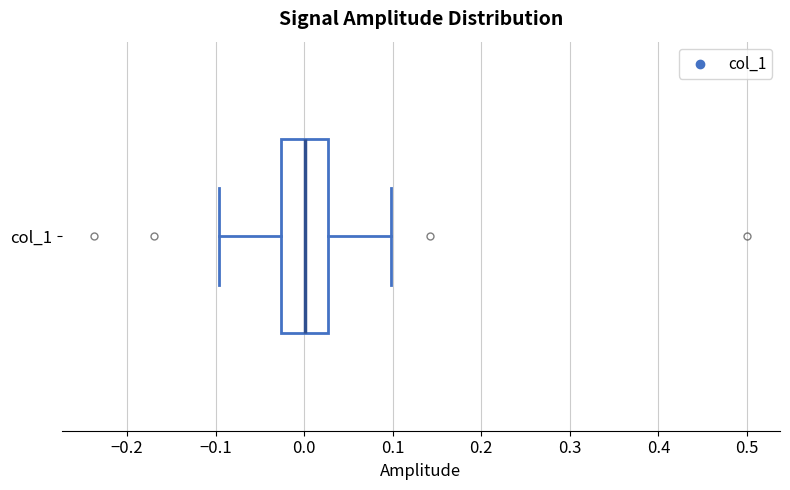

Where does the median line of the box for col_1 sit on the x-axis? The values are not printed on the chart, so give them approximately, as read against the axis.

0.00